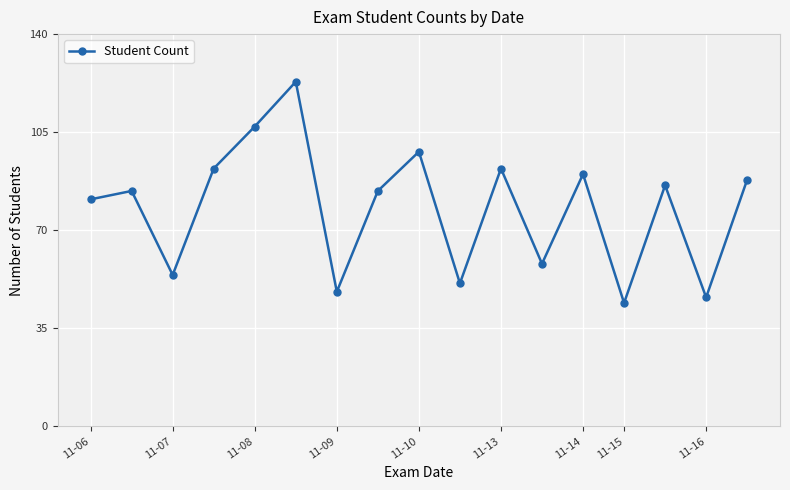

Count the number of data series in this chart.

1